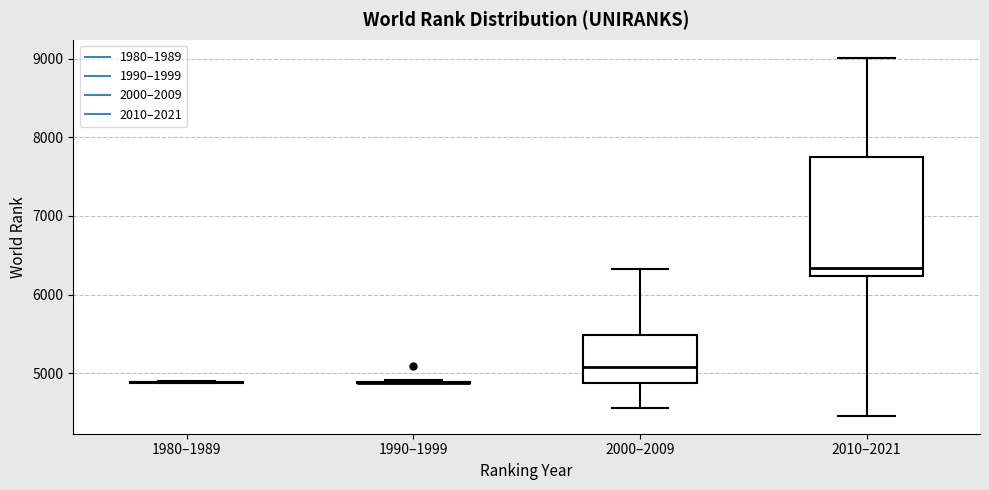

Comparing the boxes themselves (not the whiskers), which one is the tallest?

2010–2021